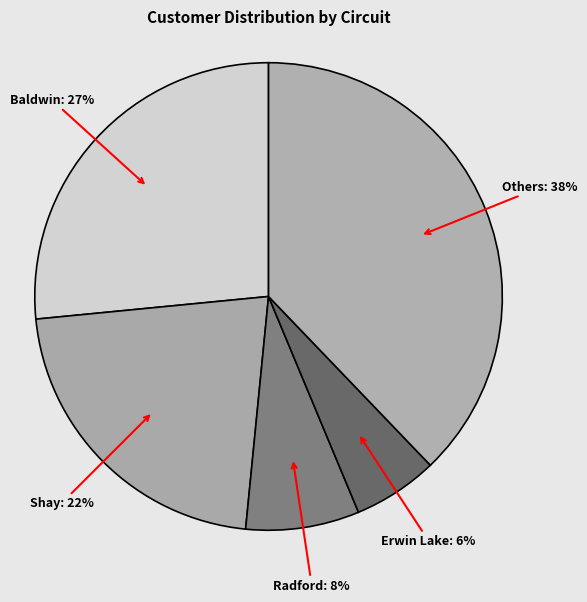

Is the sum of Others and Erwin Lake greater than half?

No